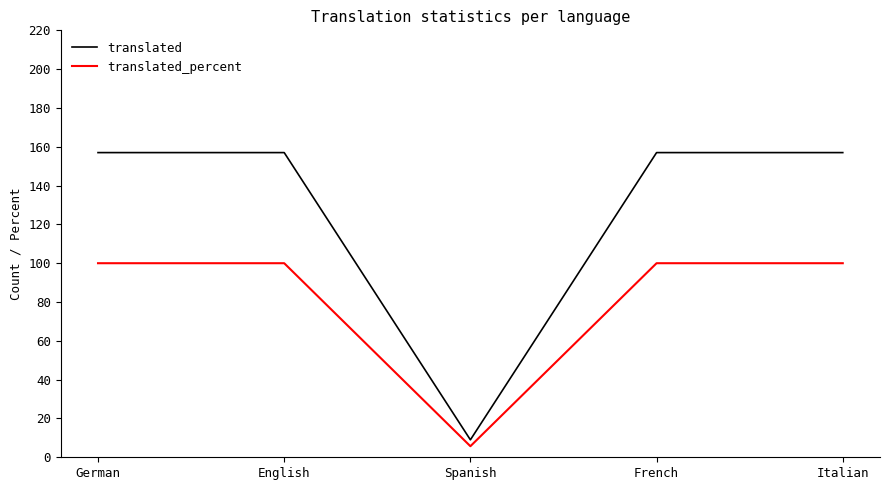

Which series has the widest spread of values?

translated